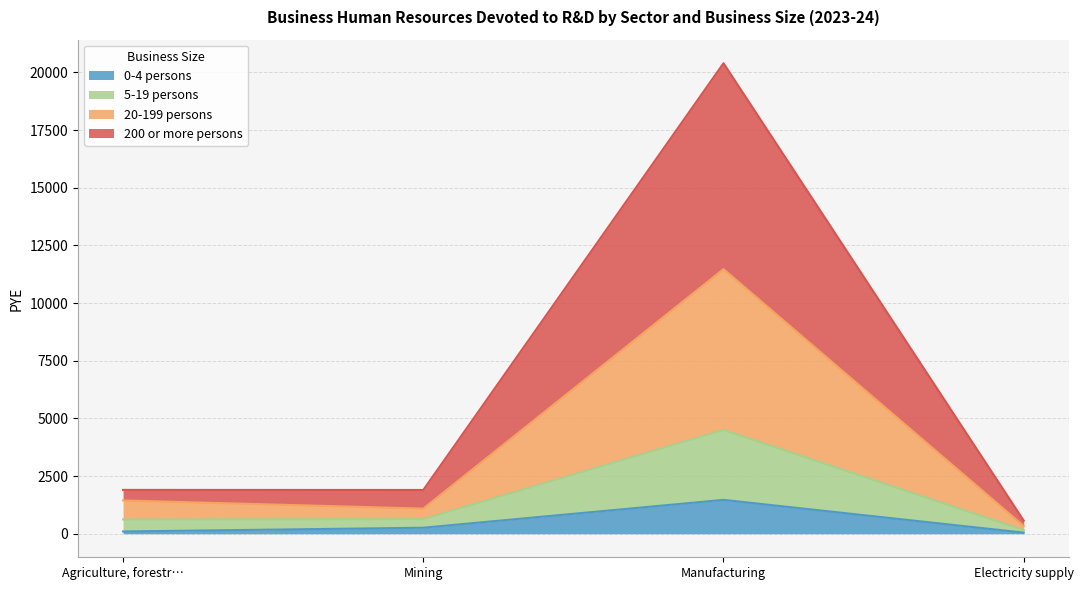

Which category has the highest value across all series?

Manufacturing